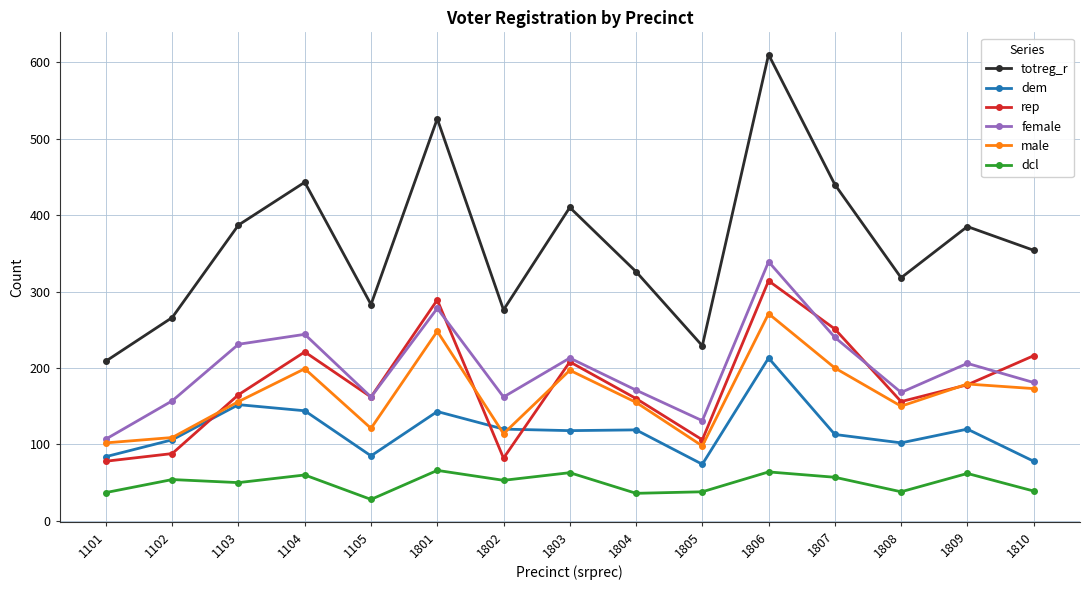

What is the sum of all dem values?

1771